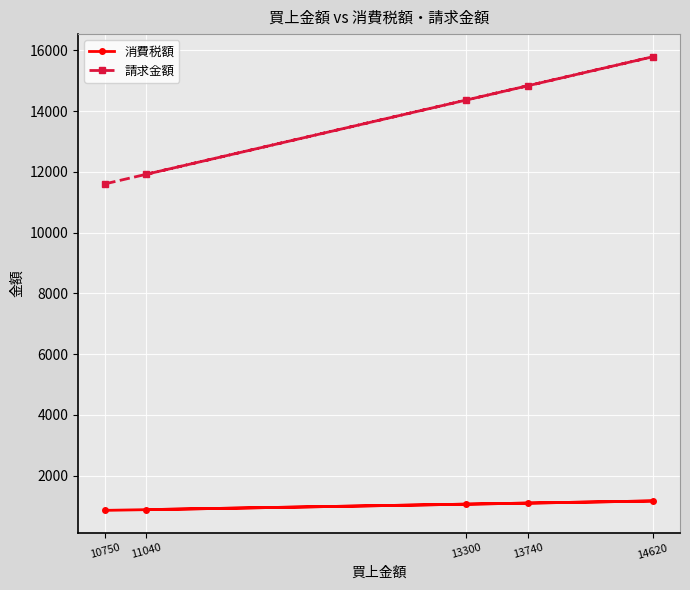

True or false: 請求金額 has more than 2 interior local peaks.

False